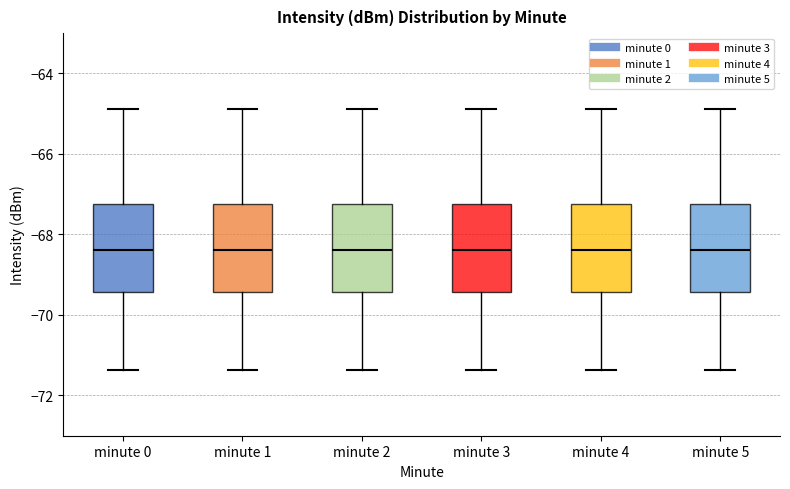

Reading left to right, transcribe this box plot: for each box, give where its median line is, the range the box spans, and where its two whiskers end, as read against the y-axis. The values are not printed on the chart, so give them approximately, as read against the axis.

minute 0: median -68.4, box -69.4 to -67.2, whiskers -71.4 to -64.8
minute 1: median -68.4, box -69.4 to -67.2, whiskers -71.4 to -64.8
minute 2: median -68.4, box -69.4 to -67.2, whiskers -71.4 to -64.8
minute 3: median -68.4, box -69.4 to -67.2, whiskers -71.4 to -64.8
minute 4: median -68.4, box -69.4 to -67.2, whiskers -71.4 to -64.8
minute 5: median -68.4, box -69.4 to -67.2, whiskers -71.4 to -64.8